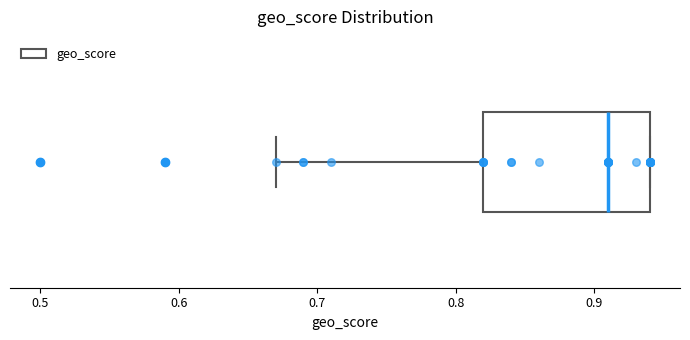

Transcribe this box plot: give where the median line is, the range the box spans, and where the two whiskers end, as read against the x-axis. The values are not printed on the chart, so give them approximately, as read against the axis.

median 0.91, box 0.82 to 0.94, whiskers 0.67 to 0.94